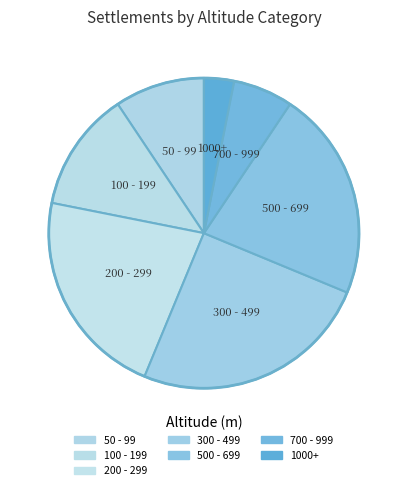

How many segments does this pie chart have?

7